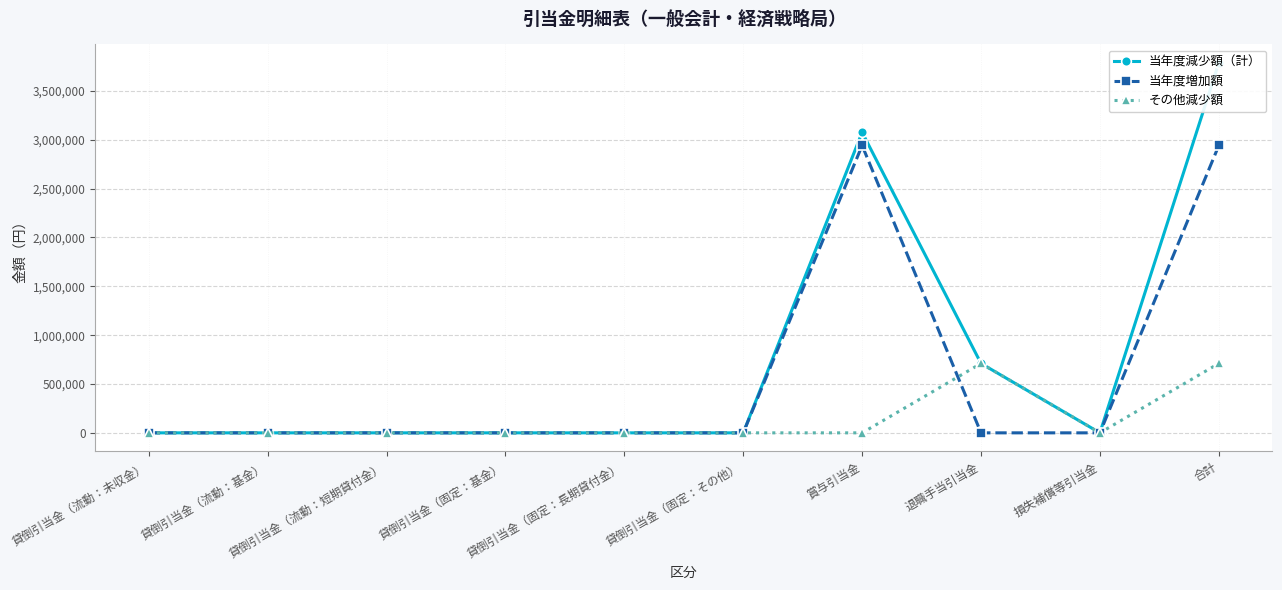

How many distinct data groups are displayed?

3